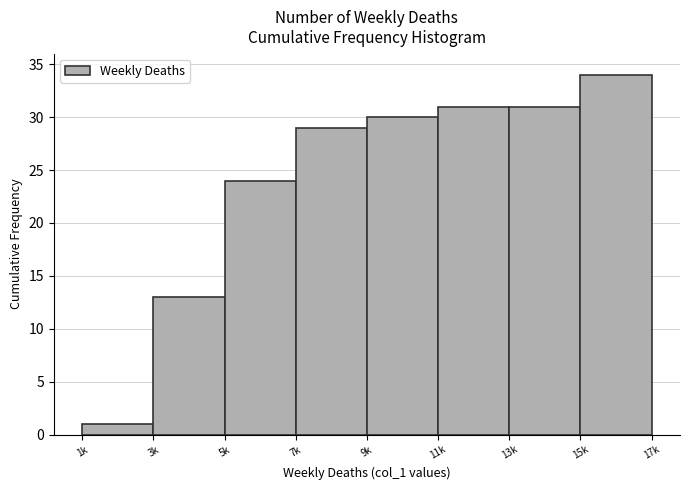

Reading left to right, what are all the values shown in this chart?

1k=1	3k=13	5k=24	7k=29	9k=30	11k=31	13k=31	15k=34